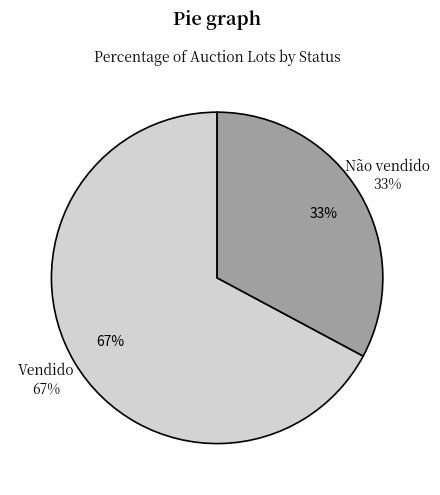

To the nearest percent, what percentage of the pie is Não vendido?

33%